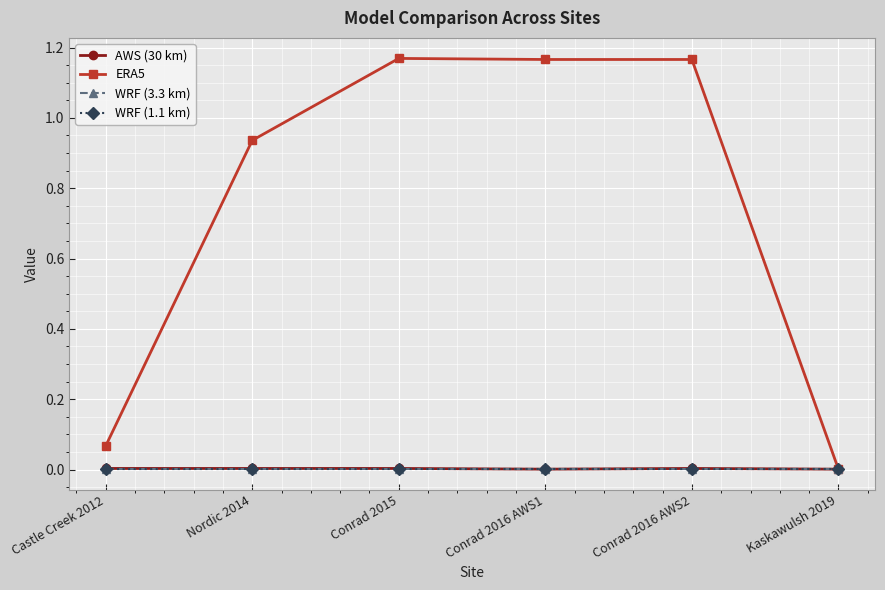

At which label is WRF (1.1 km) closest to 0?

Castle Creek 2012